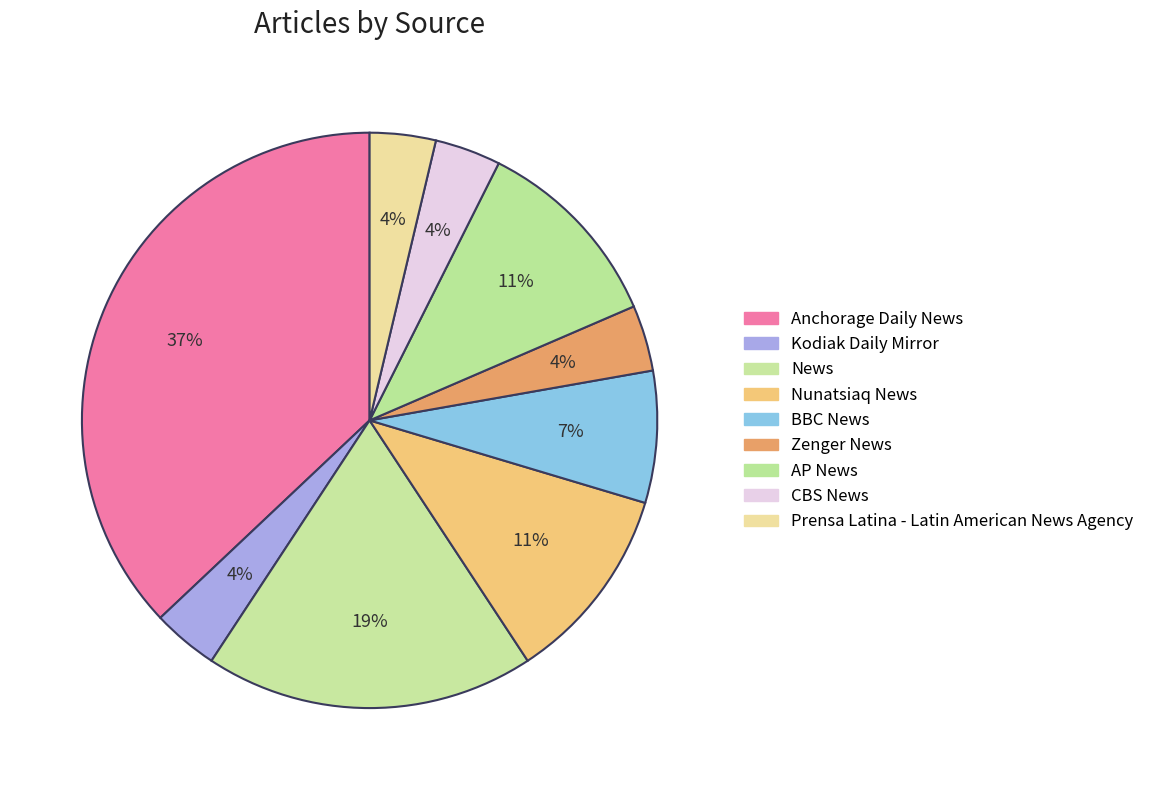

How many segments does this pie chart have?

9